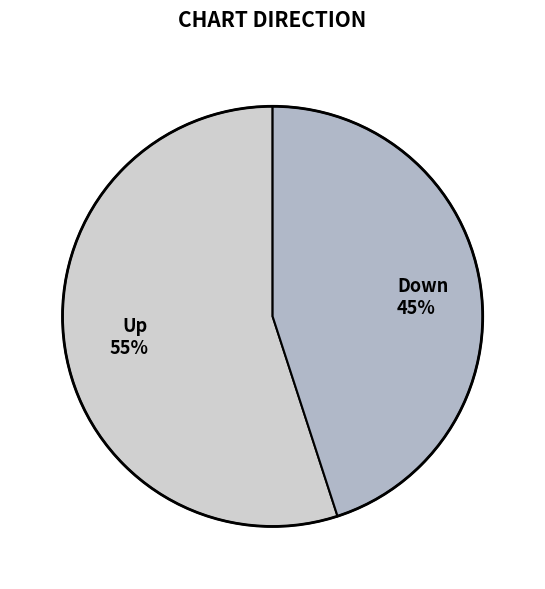

Is there any slice that represents more than half of the pie?

Yes